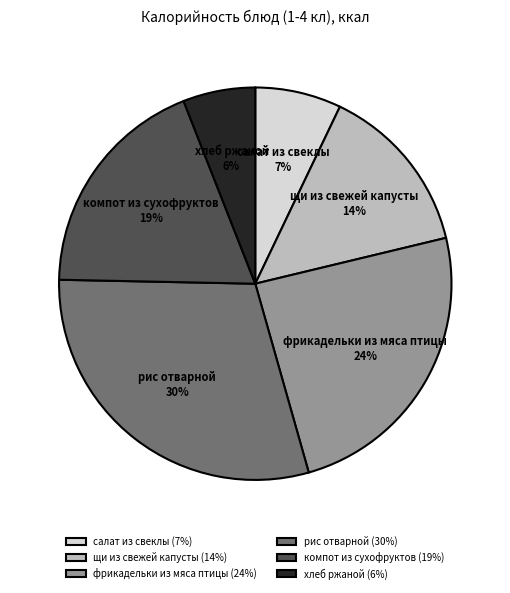

Do салат из свеклы and щи из свежей капусты together represent more than half of the pie?

No